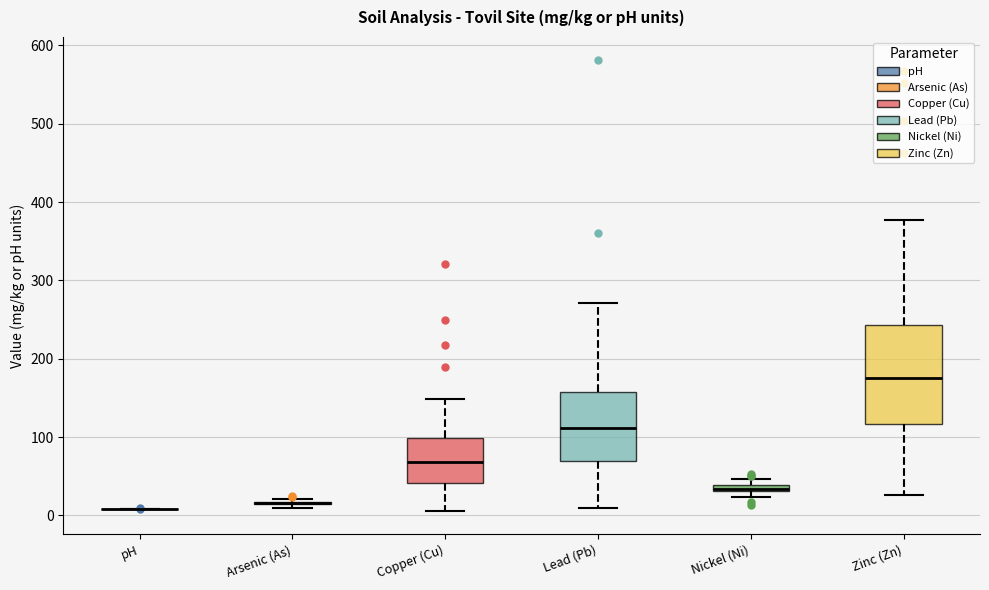

Comparing the boxes themselves (not the whiskers), which one is the tallest?

Zinc (Zn)